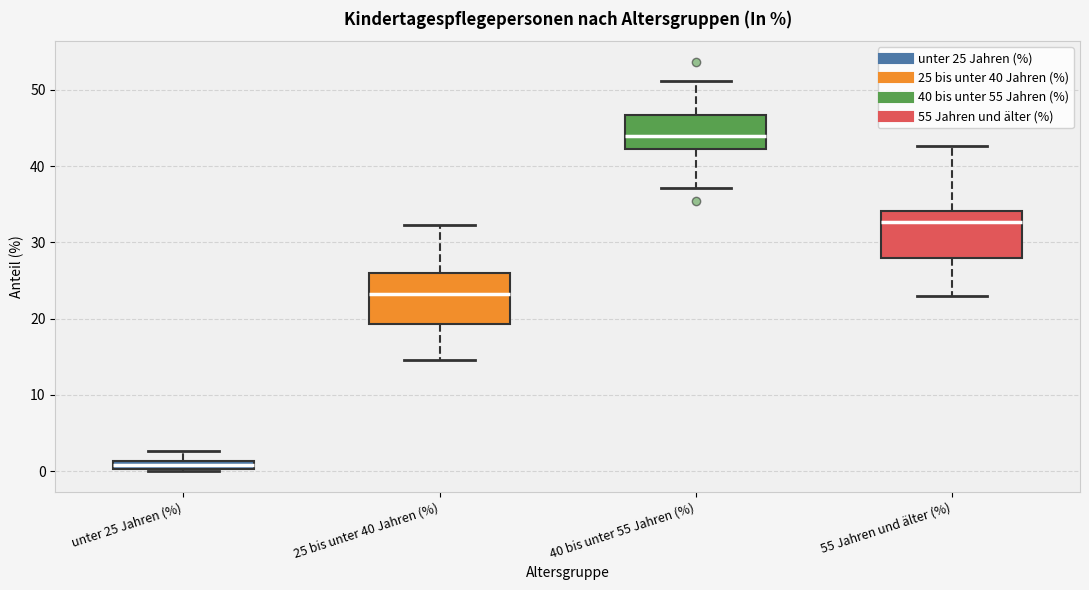

Which box has the highest median line?

40 bis unter 55 Jahren (%)